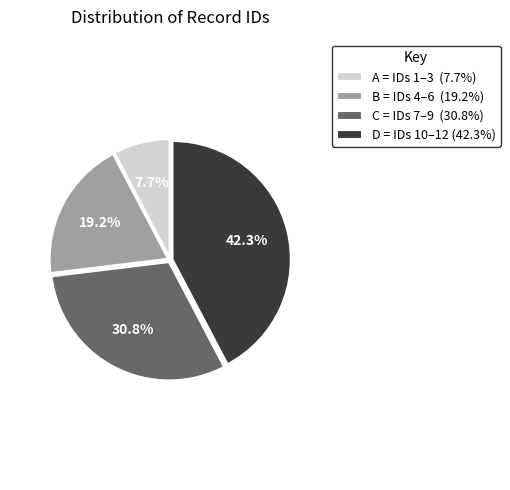

What is the ratio of the value at D = IDs 10–12 (42.3%) to the value at B = IDs 4–6 (19.2%)?

2.2